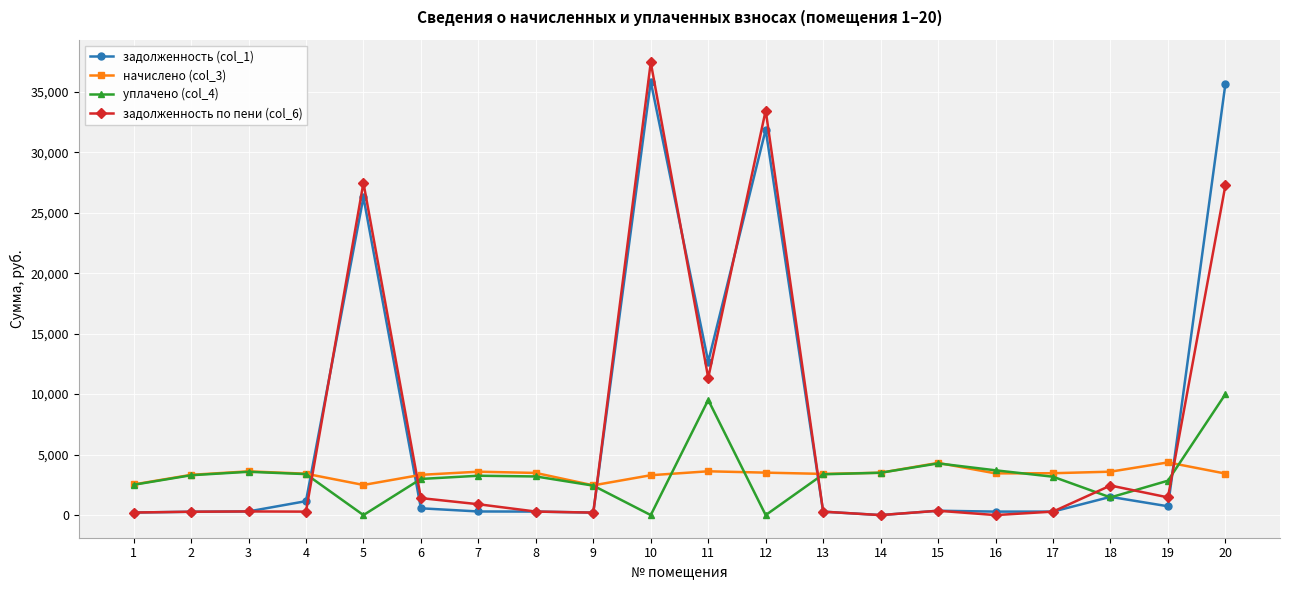

At which label does уплачено (col_4) reach its peak?

20